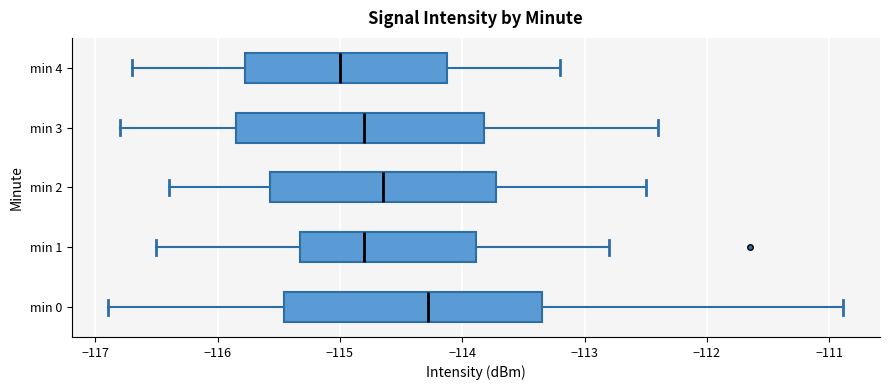

Which box's median line is the furthest to the left?

min 4